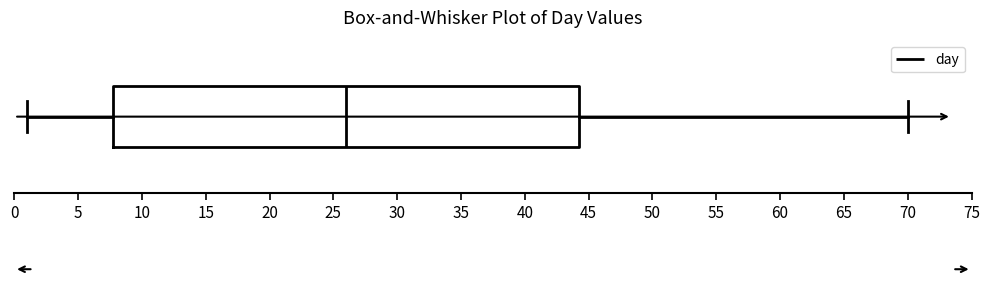

Where is the right edge of the box on the x-axis? The values are not printed on the chart, so give them approximately, as read against the axis.

44.5